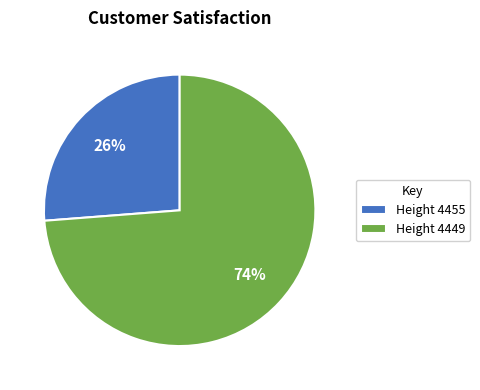

Is the sum of Height 4449 and Height 4455 greater than half?

Yes